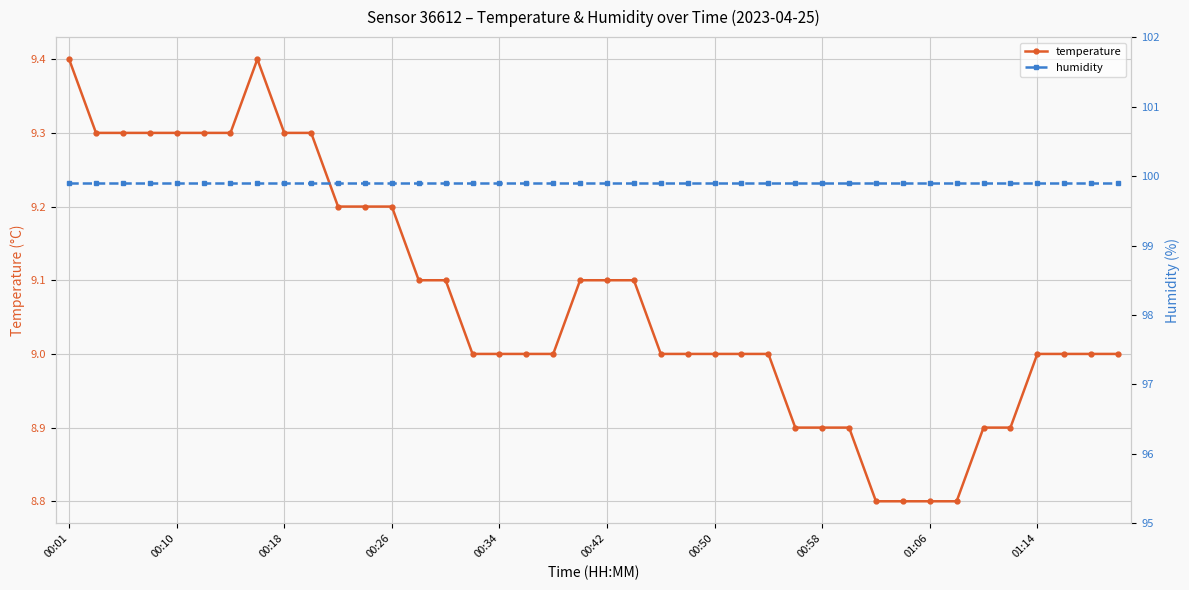

What is the sum of the humidity values at 22 and 25?

199.8